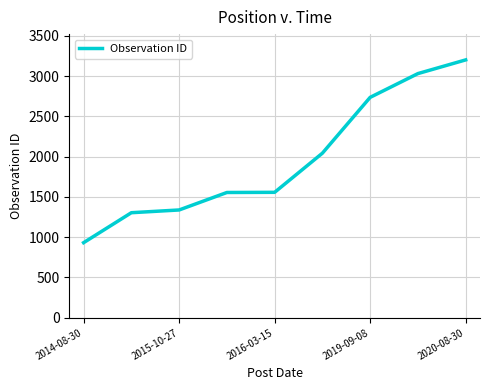

How many distinct data groups are displayed?

1